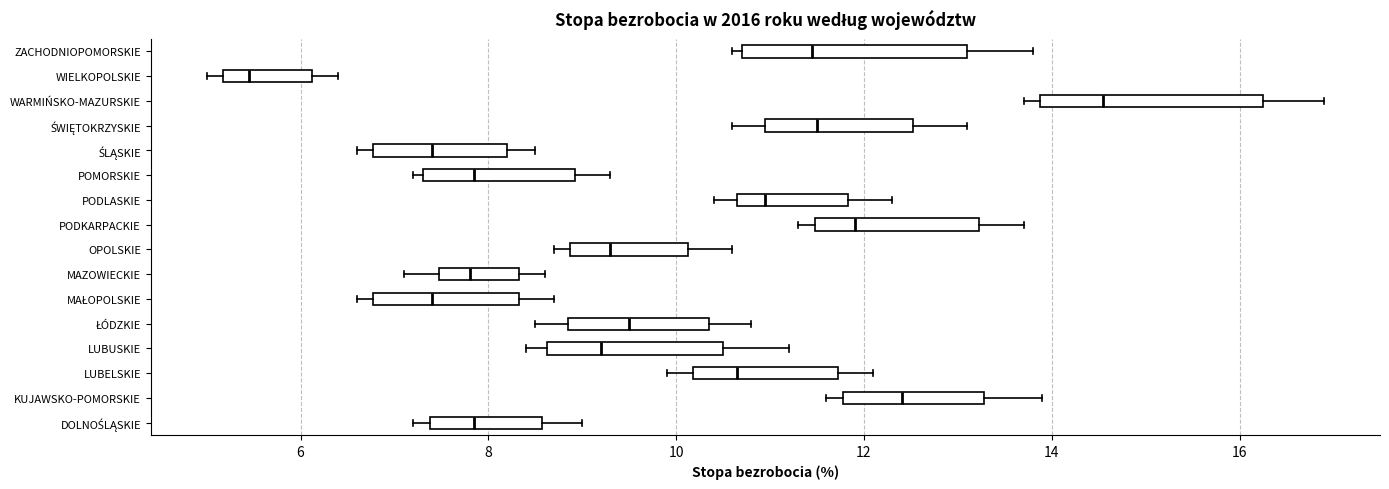

Where does the left whisker of the box for ŚWIĘTOKRZYSKIE end on the x-axis? The values are not printed on the chart, so give them approximately, as read against the axis.

10.6